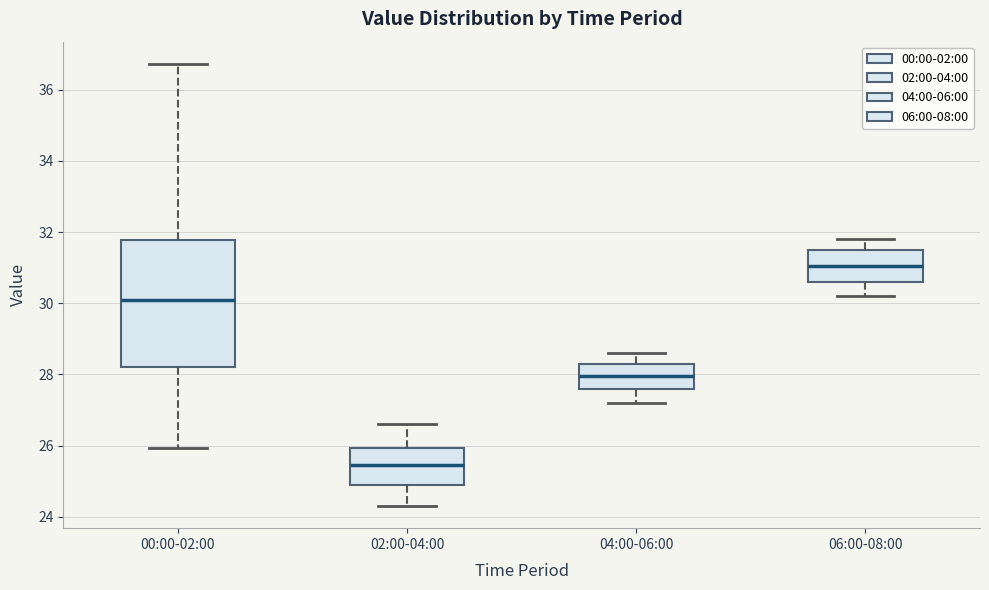

Reading left to right, transcribe this box plot: for each box, give where its median line is, the range the box spans, and where its two whiskers end, as read against the y-axis. The values are not printed on the chart, so give them approximately, as read against the axis.

00:00-02:00: median 30.0, box 28.2 to 31.8, whiskers 26.0 to 36.8
02:00-04:00: median 25.4, box 25.0 to 26.0, whiskers 24.4 to 26.6
04:00-06:00: median 28.0, box 27.6 to 28.4, whiskers 27.2 to 28.6
06:00-08:00: median 31.0, box 30.6 to 31.6, whiskers 30.2 to 31.8